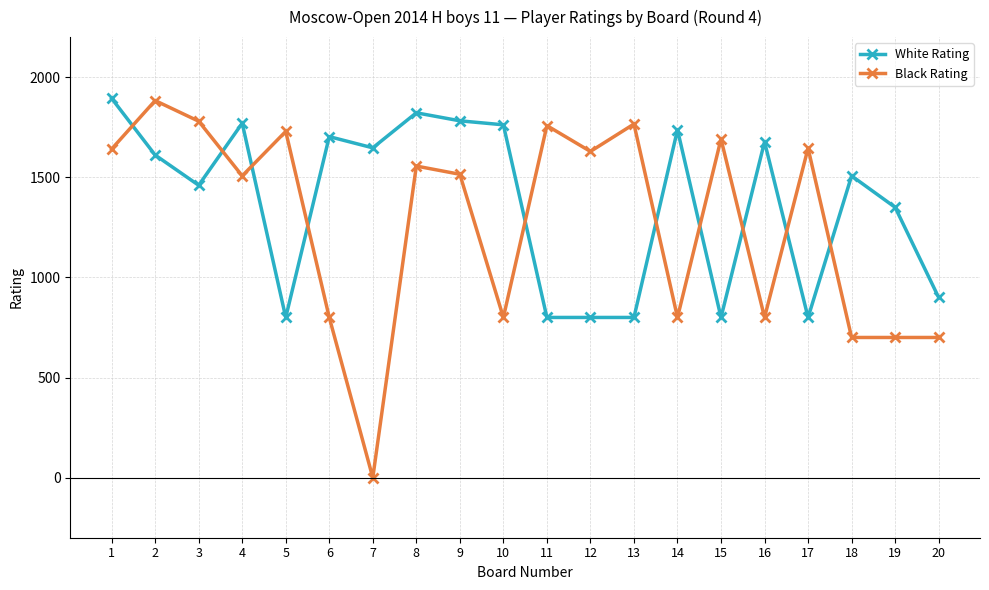

At which label does White Rating first exceed 1611?

1